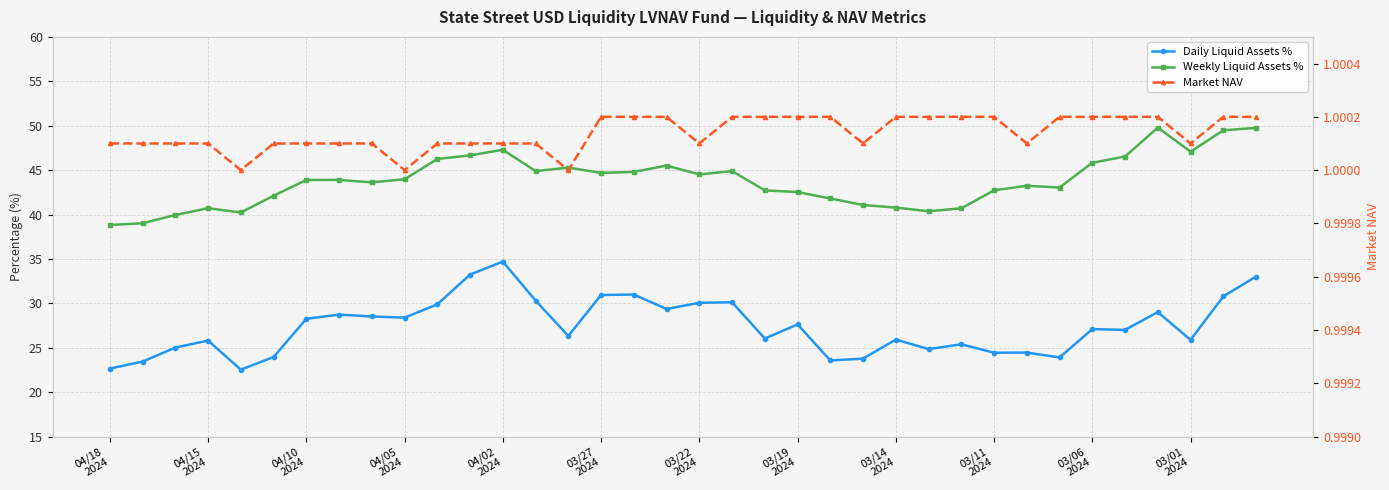

Read the Market NAV value at 03/11 2024.

1.0